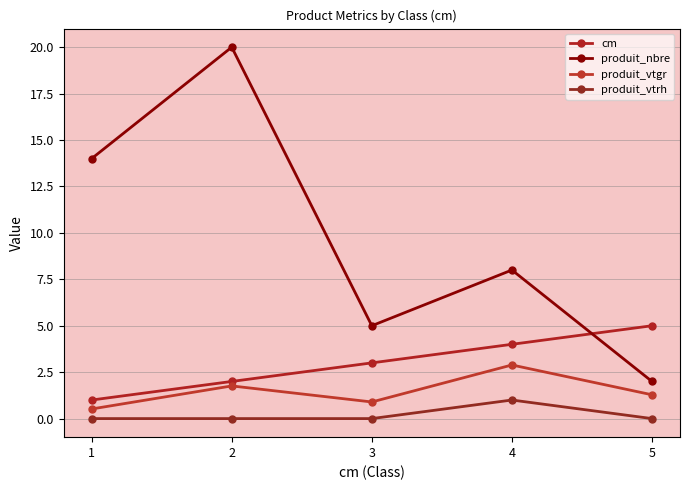

The value of produit_nbre at 4 is 8.0. True or false?

True